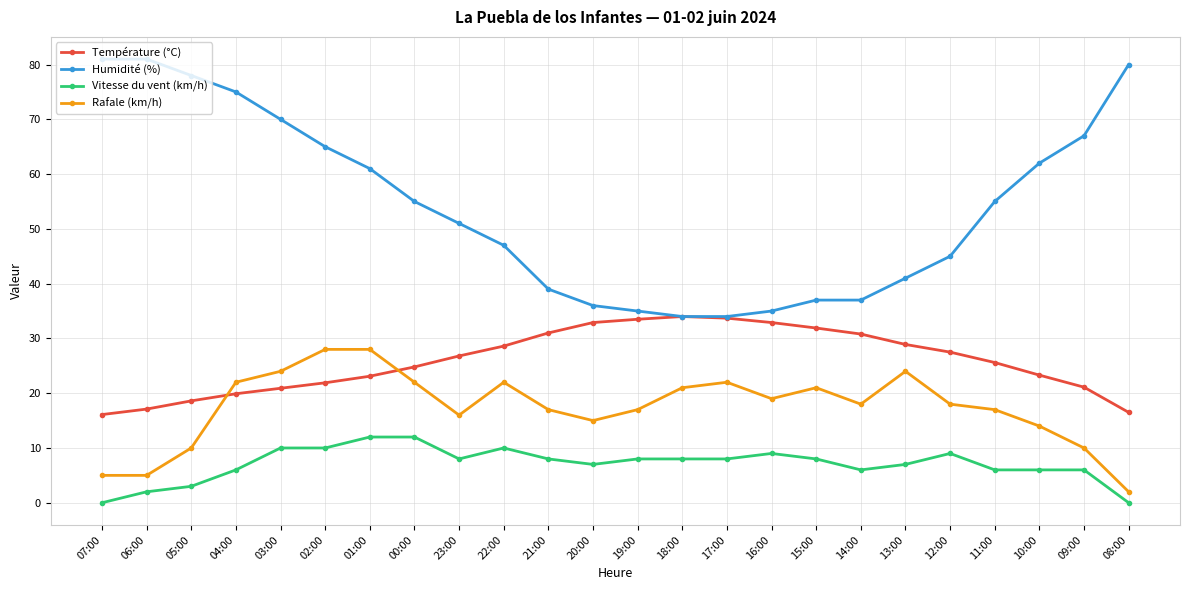

What is the greatest value displayed?

81.0